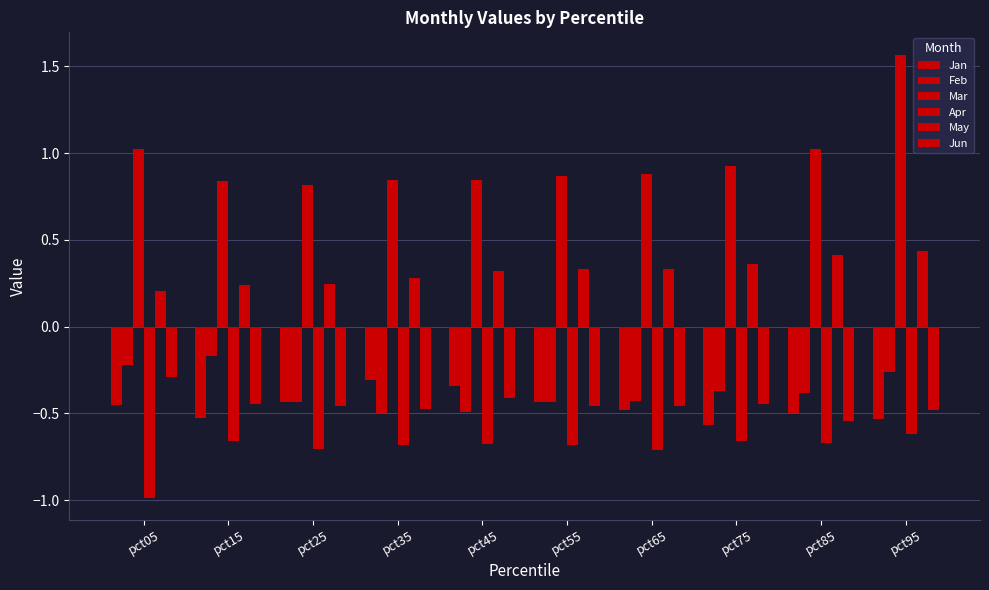

Which series has the widest spread of values?

Mar